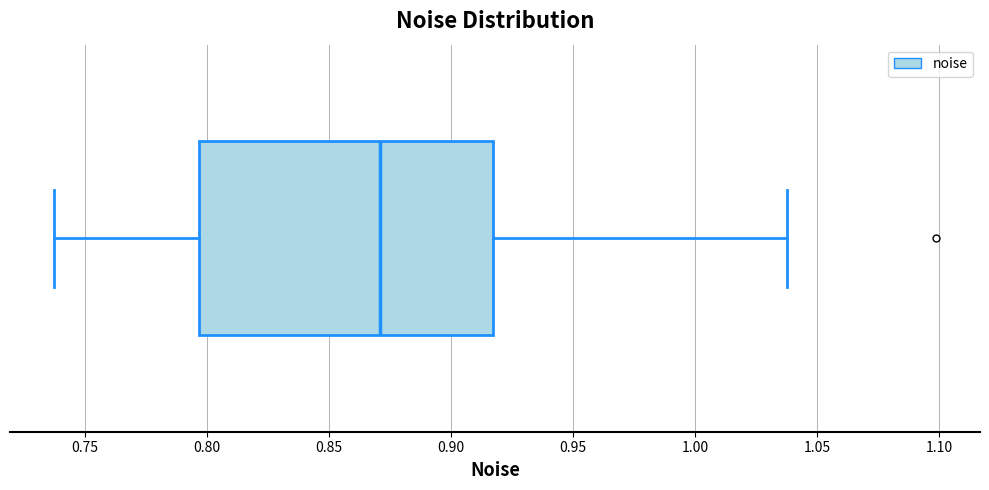

Where is the left edge of the box on the x-axis? The values are not printed on the chart, so give them approximately, as read against the axis.

0.795